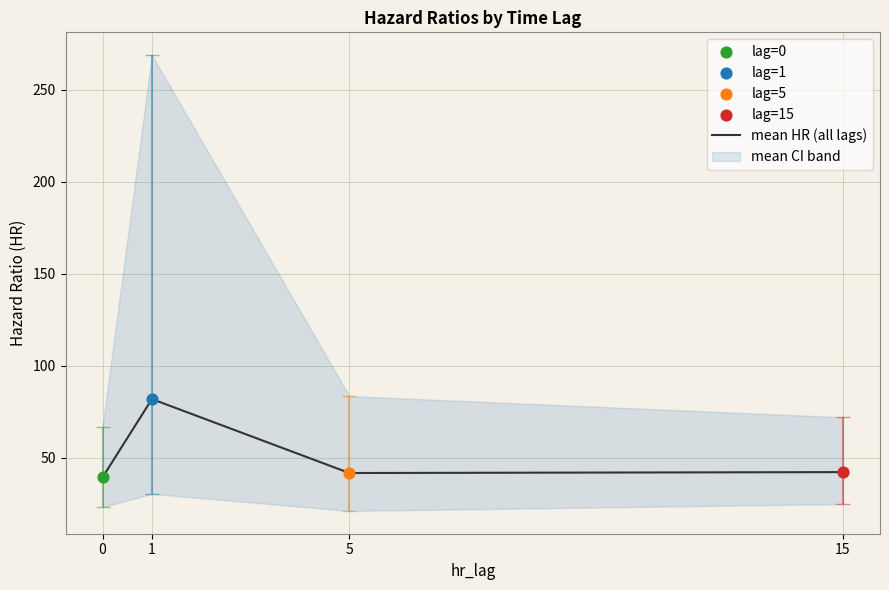

Approximately how many times larger is the value at 1 compared to 15?

1.9